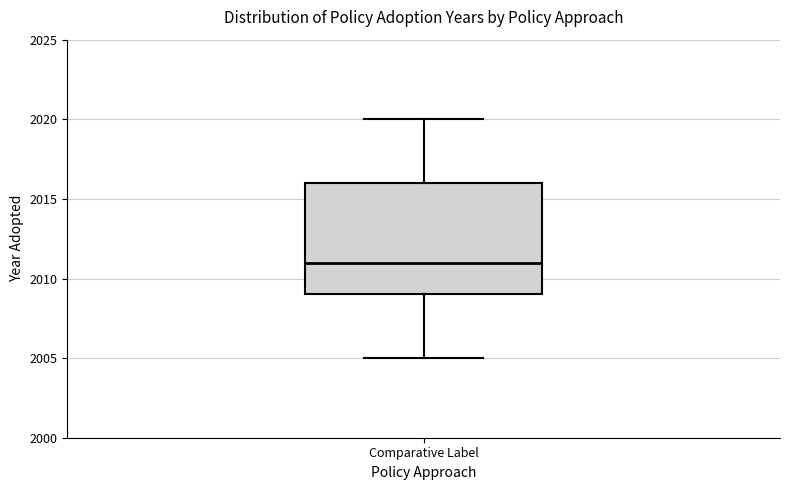

Read this box plot against the y-axis: the position of the median line, the range covered by the box, and the ends of both whiskers. The values are not printed on the chart, so give them approximately, as read against the axis.

median 2011, box 2009 to 2016, whiskers 2005 to 2020